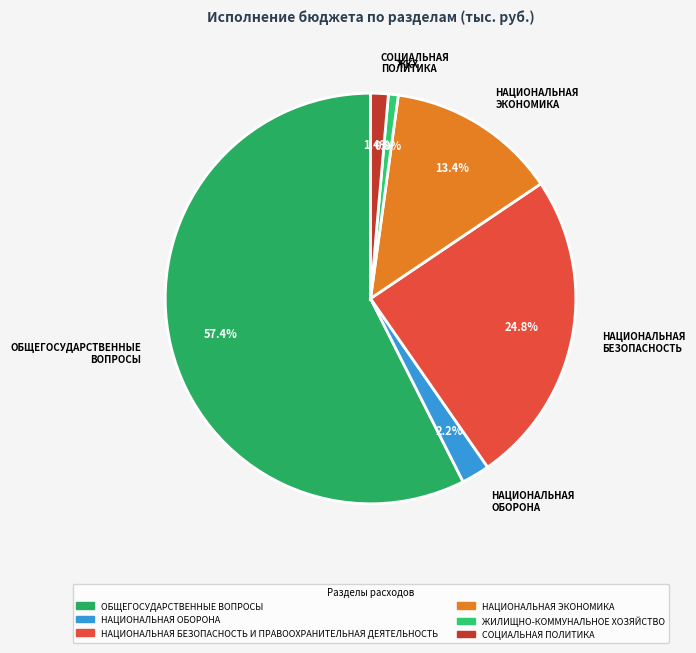

The ЖИЛИЩНО-КОММУНАЛЬНОЕ ХОЗЯЙСТВО slice represents 1% of the pie. True or false?

True